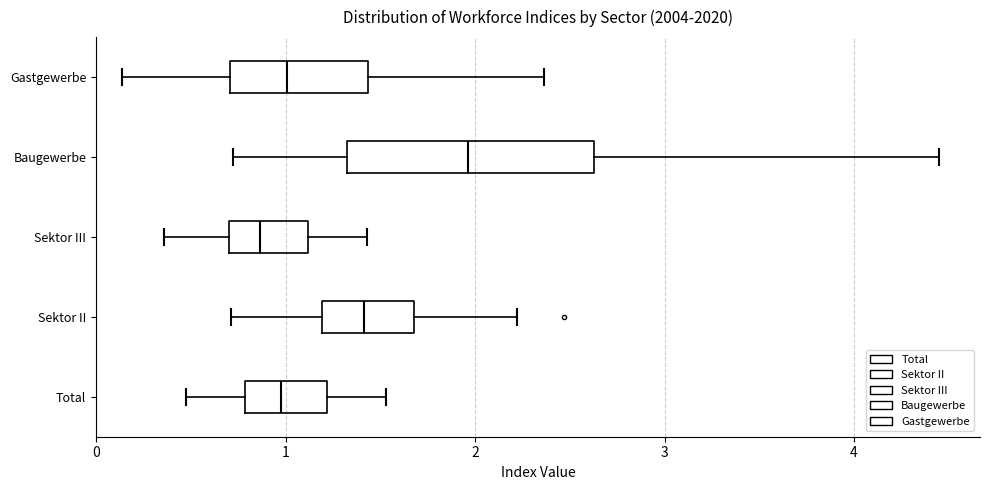

Where does the median line of the box for Total sit on the x-axis? The values are not printed on the chart, so give them approximately, as read against the axis.

1.0